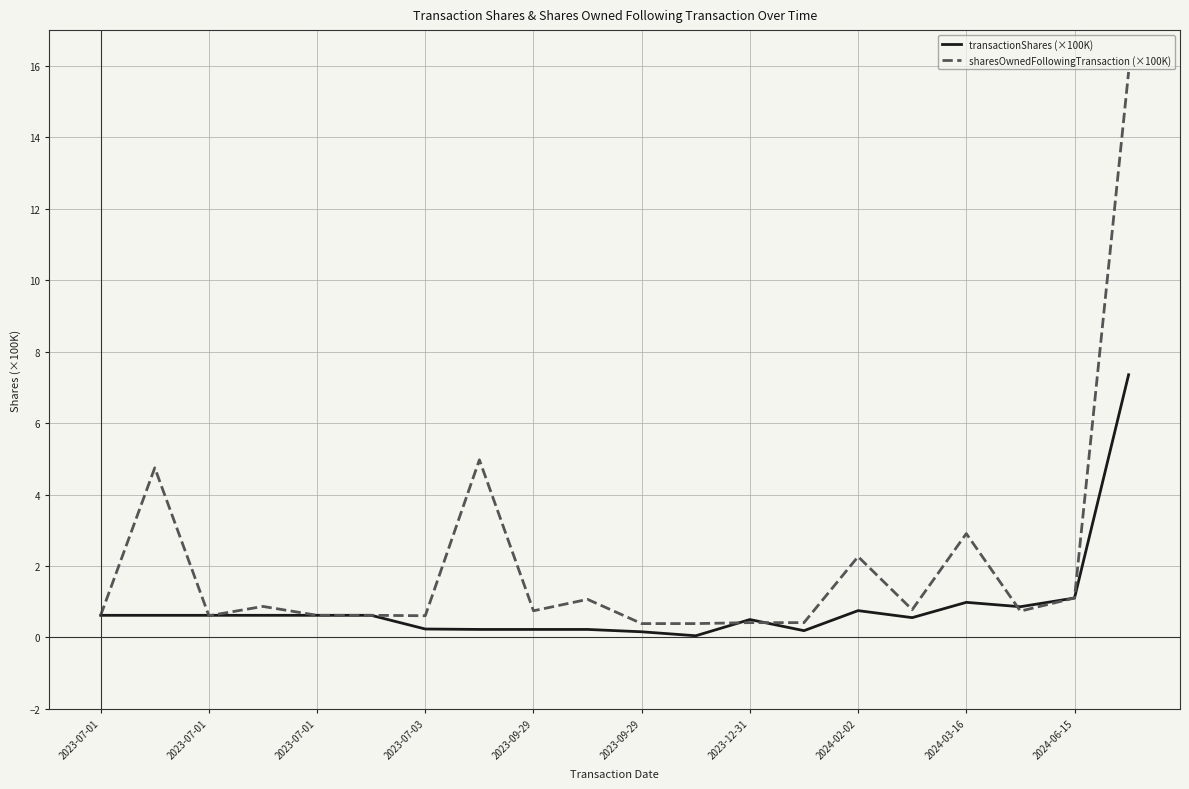

What is the highest value of the transactionShares (×100K) series?

7.4